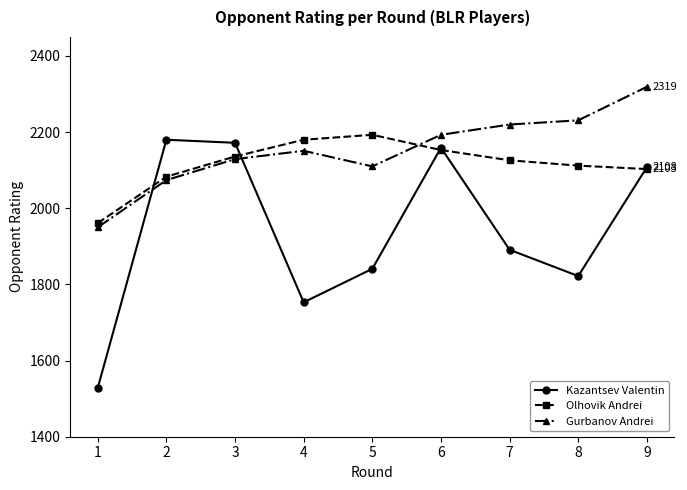

What is the value of the Gurbanov Andrei point at the 3rd from the left?

2129